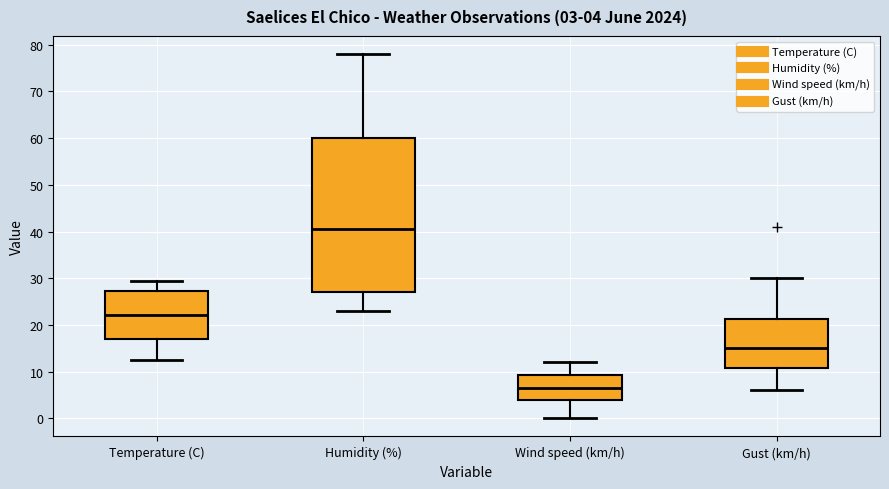

Which box is the tallest, from its lower edge to its upper edge?

Humidity (%)